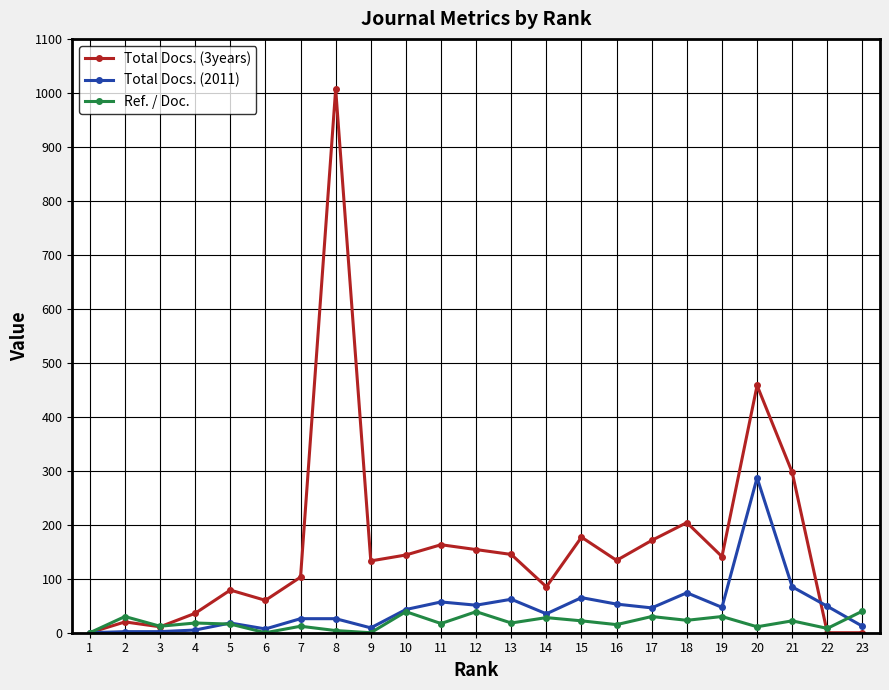

What is the value of the Ref. / Doc. point at the 12th from the left?

39